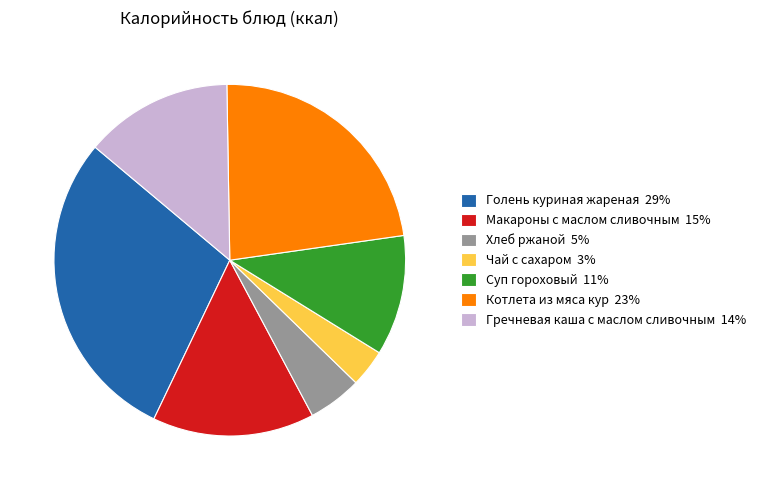

Does Хлеб ржаной 5% represent more than half of the total?

No